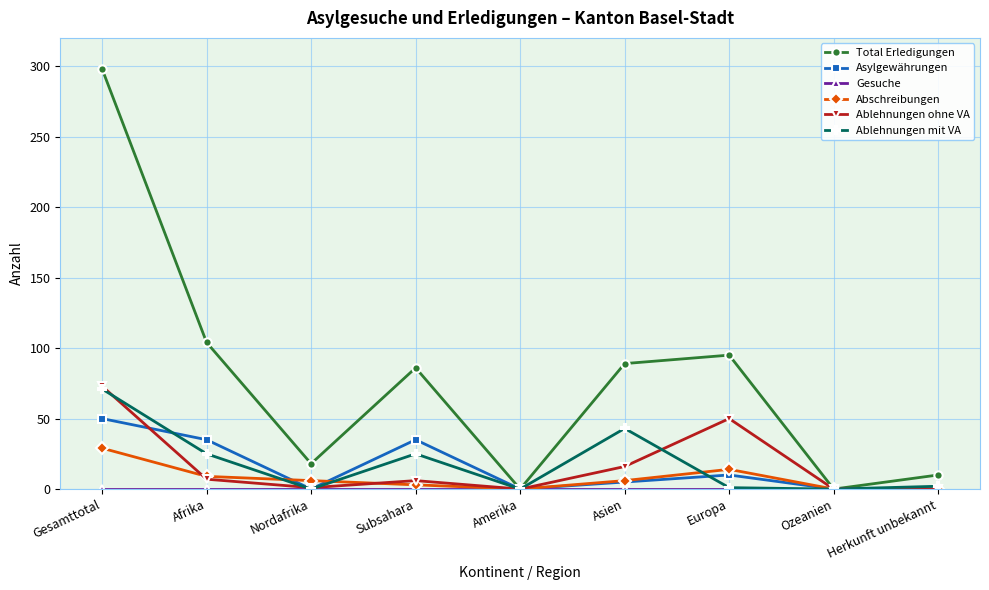

Which series has the largest range (max minus min)?

Total Erledigungen